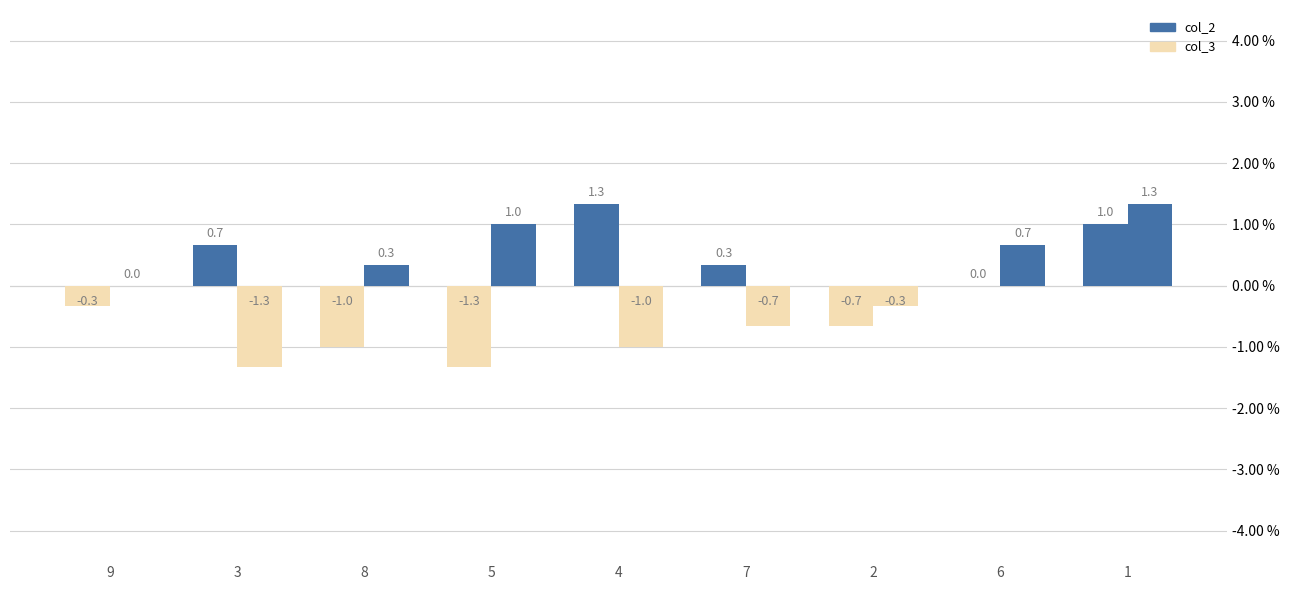

At 7, list the series in order from largest to smallest.

col_2, col_3